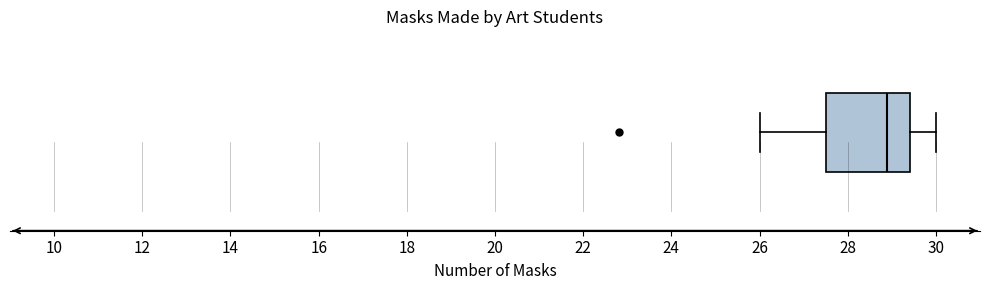

Where does the median line of the box sit on the x-axis? The values are not printed on the chart, so give them approximately, as read against the axis.

28.8